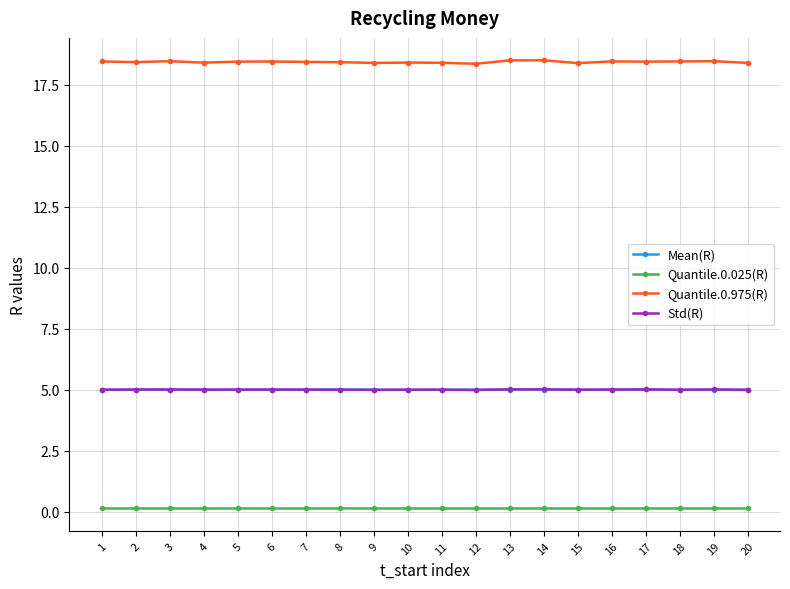

True or false: Quantile.0.025(R) has a value of 0.1 at 5.

True